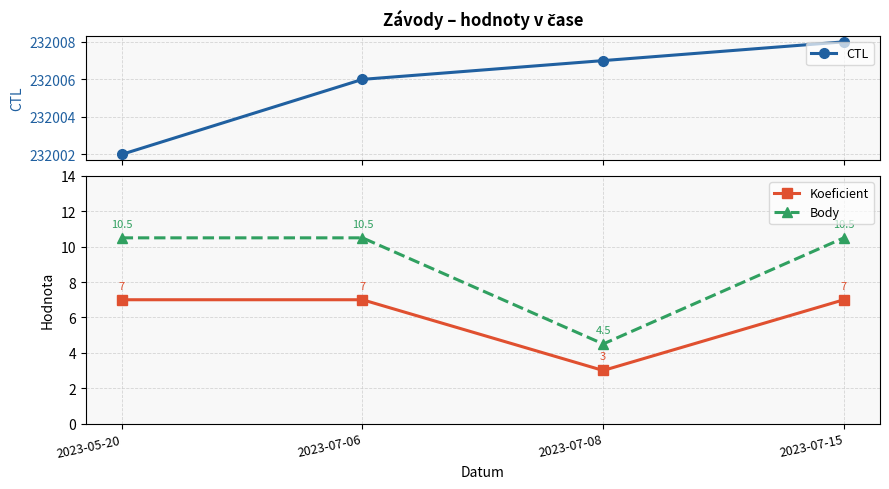

What are all the series names shown in the legend?

CTL, Koeficient, Body